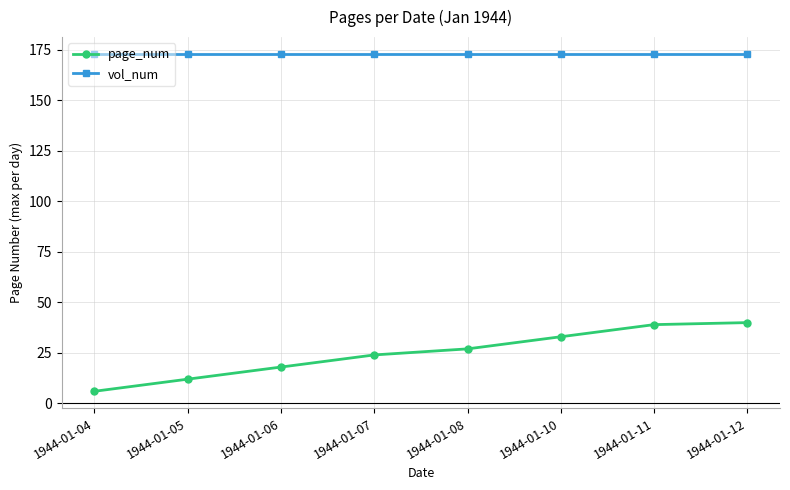

How many categories are shown in the chart?

8